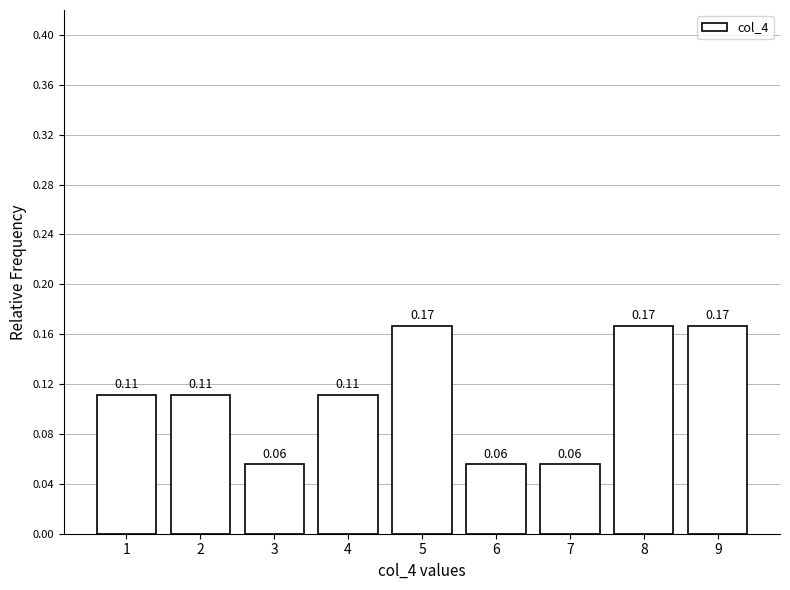

What is the change in value from 2 to 9?

+0.1